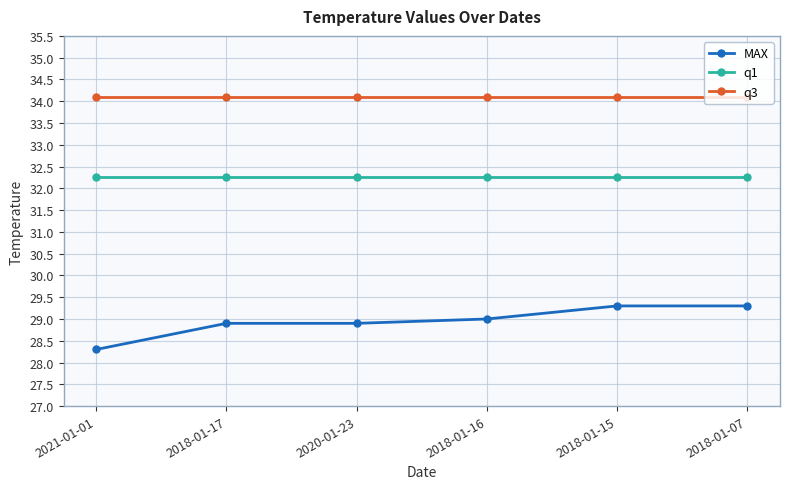

The q3 series shows 34.1 at 2018-01-17. True or false?

True